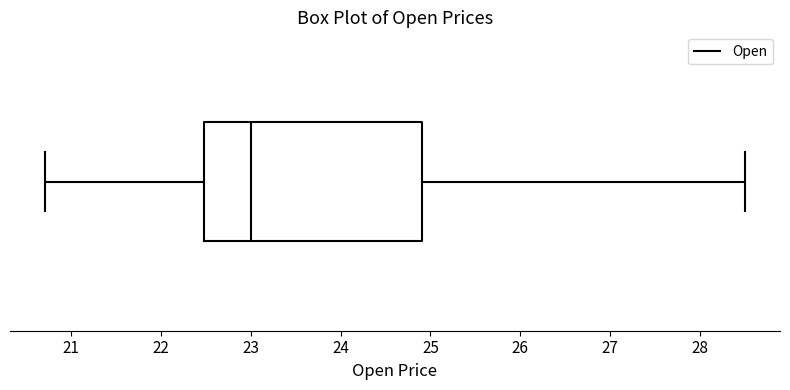

Where does the right whisker of the box end on the x-axis? The values are not printed on the chart, so give them approximately, as read against the axis.

28.5